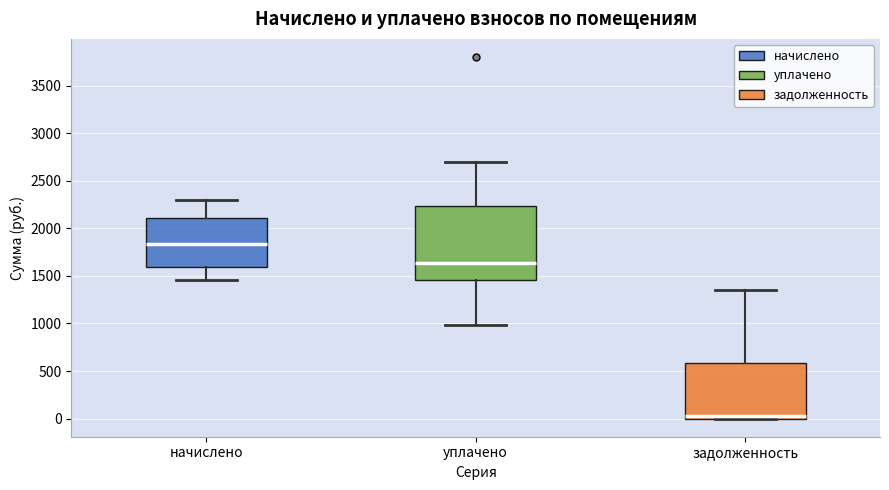

Reading left to right, transcribe this box plot: for each box, give where its median line is, the range the box spans, and where its two whiskers end, as read against the y-axis. The values are not printed on the chart, so give them approximately, as read against the axis.

начислено: median 1850, box 1600 to 2100, whiskers 1450 to 2300
уплачено: median 1650, box 1450 to 2250, whiskers 1000 to 2700
задолженность: median 50, box 0 to 600, whiskers 0 to 1350